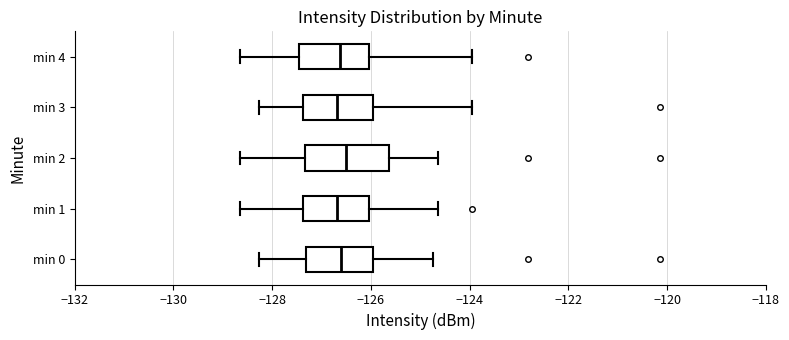

Where does the right whisker of the box for min 0 end on the x-axis? The values are not printed on the chart, so give them approximately, as read against the axis.

-124.8